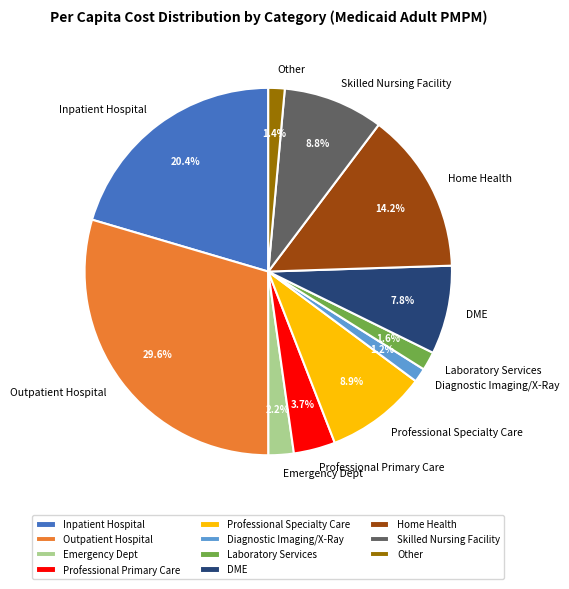

Between Emergency Dept and Other, which is larger?

Emergency Dept